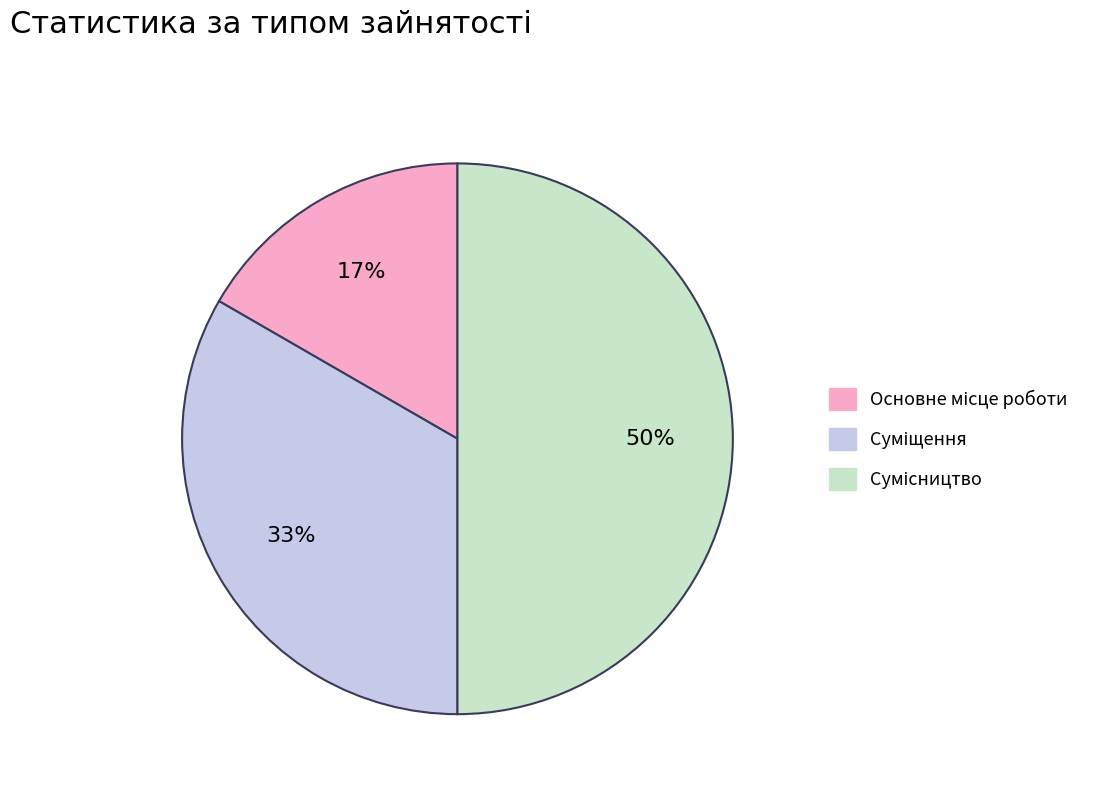

To the nearest percent, what is the difference between the largest and smallest slice percentages?

33%